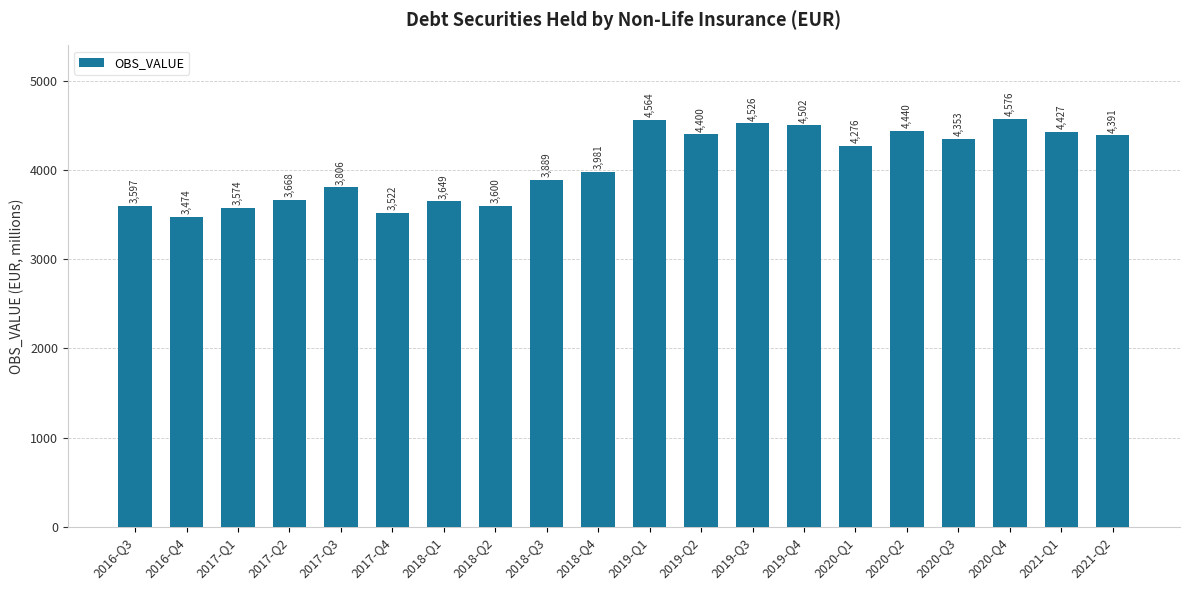

Does the chart contain stacked bars?

No